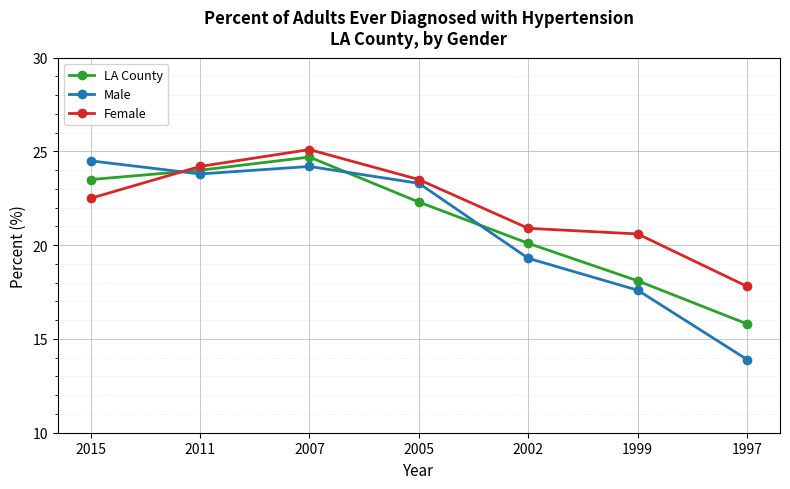

Rank the categories by Male value from lowest to highest.

1997, 1999, 2002, 2005, 2011, 2007, 2015